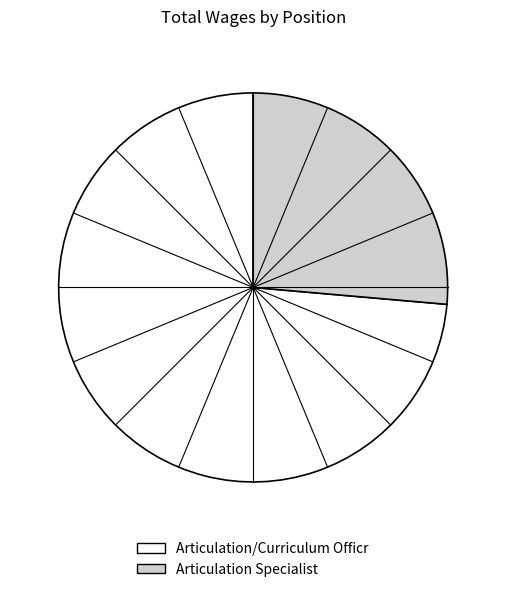

Which has a higher value, Articulation/Curriculum Officr or Articulation Specialist?

Articulation/Curriculum Officr